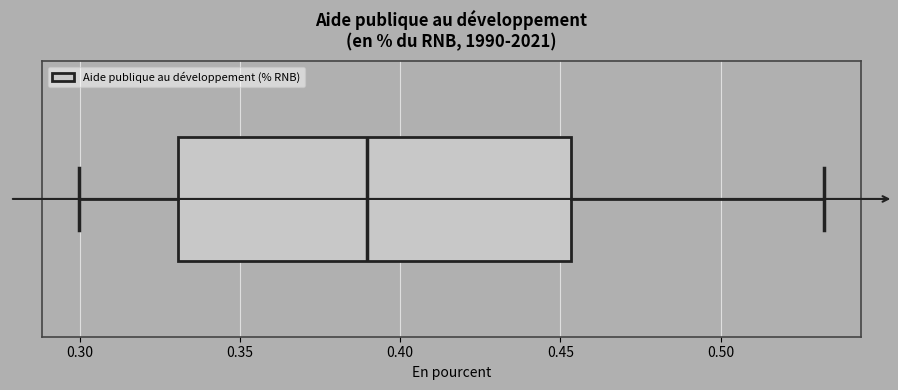

Transcribe this box plot: give where the median line is, the range the box spans, and where the two whiskers end, as read against the x-axis. The values are not printed on the chart, so give them approximately, as read against the axis.

median 0.390, box 0.330 to 0.455, whiskers 0.300 to 0.530